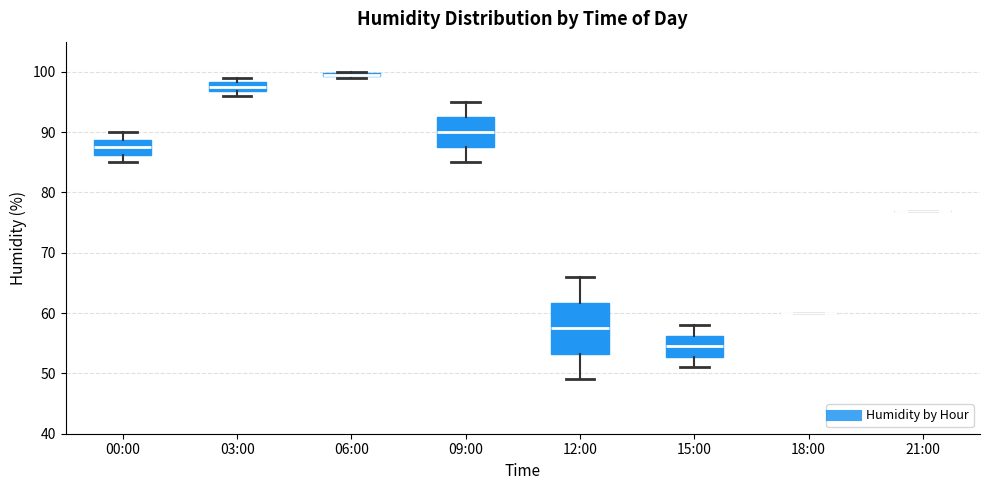

Comparing the boxes themselves (not the whiskers), which one is the tallest?

12:00